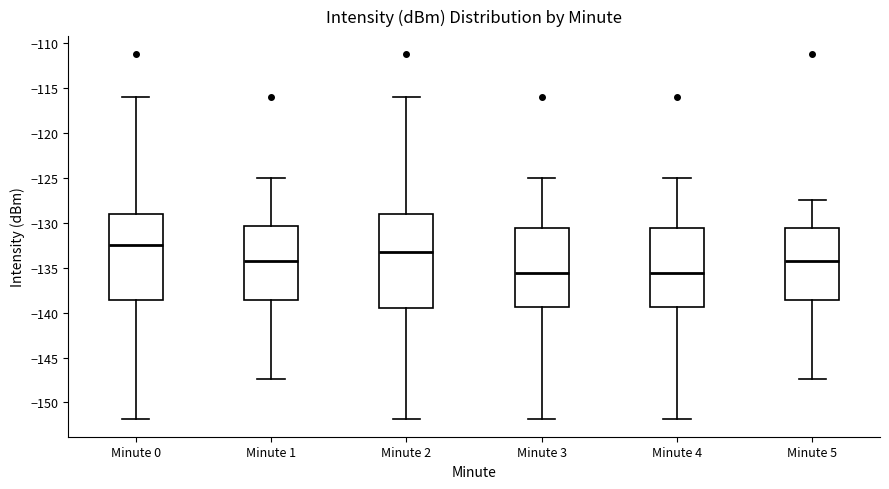

Reading left to right, read every box against the y-axis: the position of its median line, the range the box covers, and the ends of its whiskers. The values are not printed on the chart, so give them approximately, as read against the axis.

Minute 0: median -132.5, box -138.5 to -129.0, whiskers -152.0 to -116.0
Minute 1: median -134.0, box -138.5 to -130.5, whiskers -147.5 to -125.0
Minute 2: median -133.5, box -139.5 to -129.0, whiskers -152.0 to -116.0
Minute 3: median -135.5, box -139.5 to -130.5, whiskers -152.0 to -125.0
Minute 4: median -135.5, box -139.5 to -130.5, whiskers -152.0 to -125.0
Minute 5: median -134.0, box -138.5 to -130.5, whiskers -147.5 to -127.5